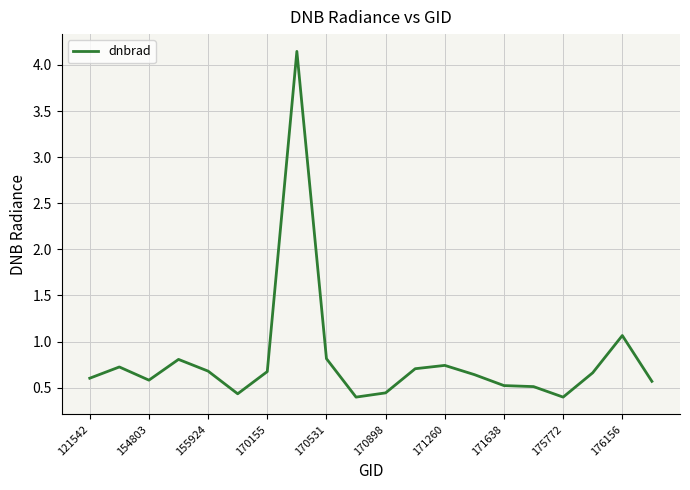

Between 170898 and 176156, which is larger?

176156